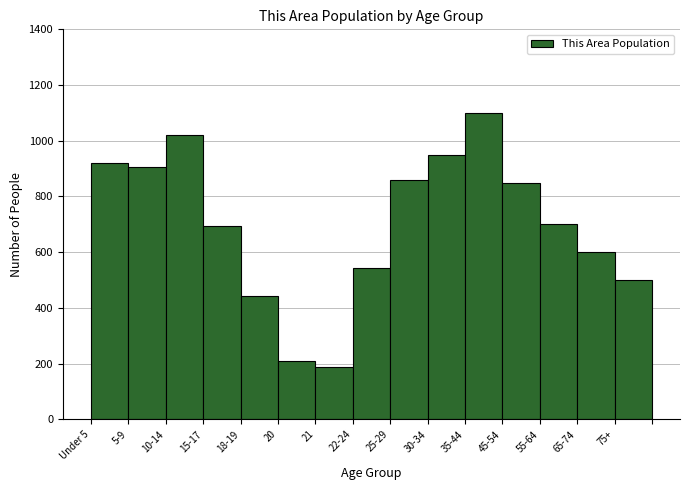

Reading right to left, transcribe all the data shown in this chart.

500	600	700	850	1100	950	860	545	189	210	444	694	1019	905	920